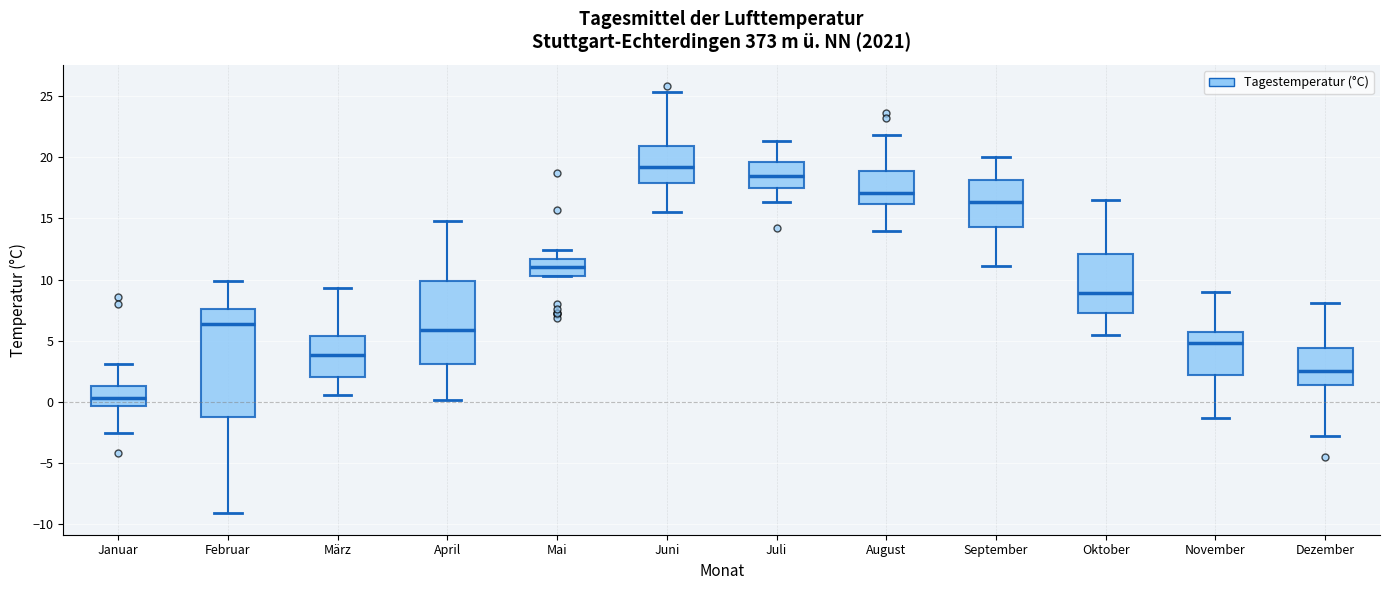

Where is the lower edge of the box for August on the y-axis? The values are not printed on the chart, so give them approximately, as read against the axis.

16.0